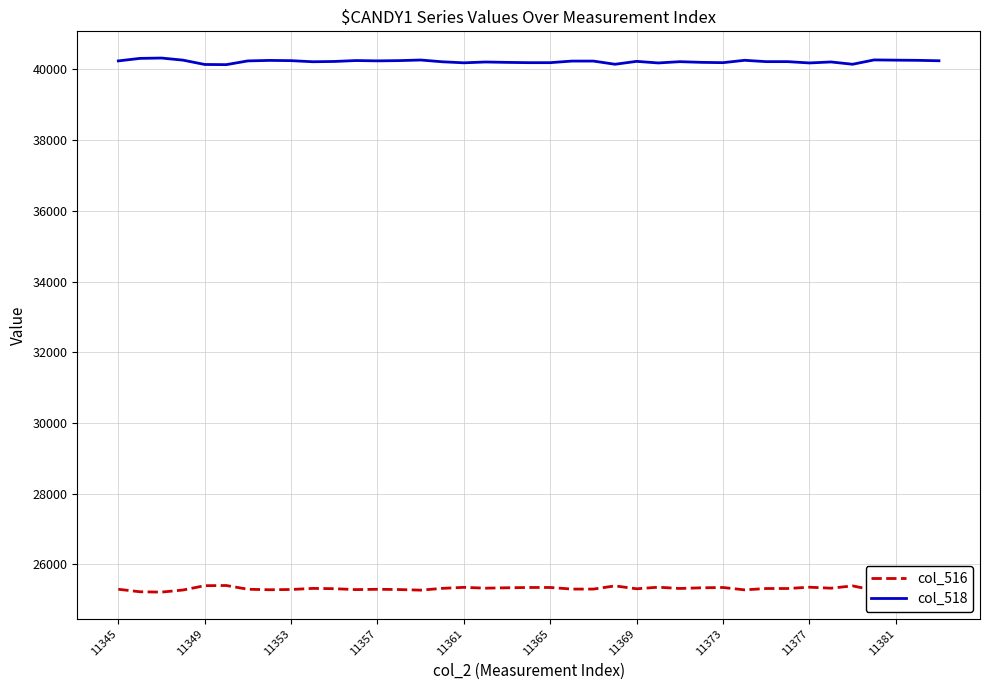

What is the smallest value displayed?

25211